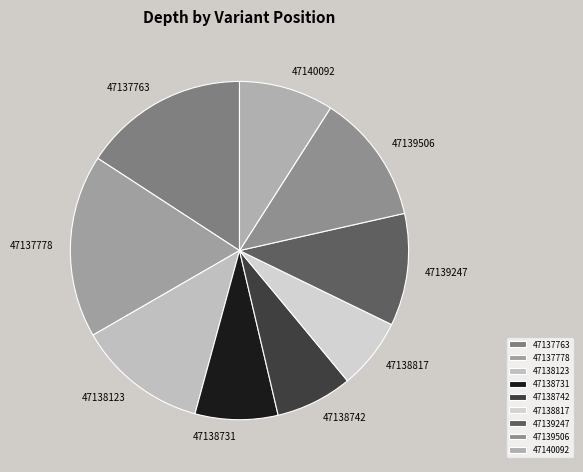

Which slice is the smallest?

47138817